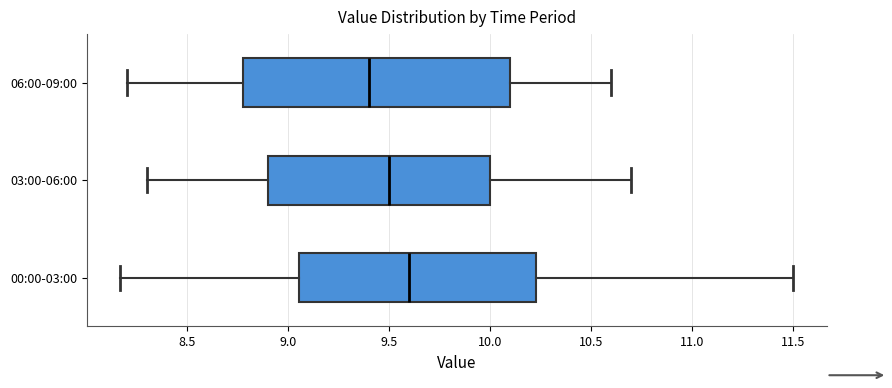

Which box is the widest, from its left edge to its right edge?

06:00-09:00